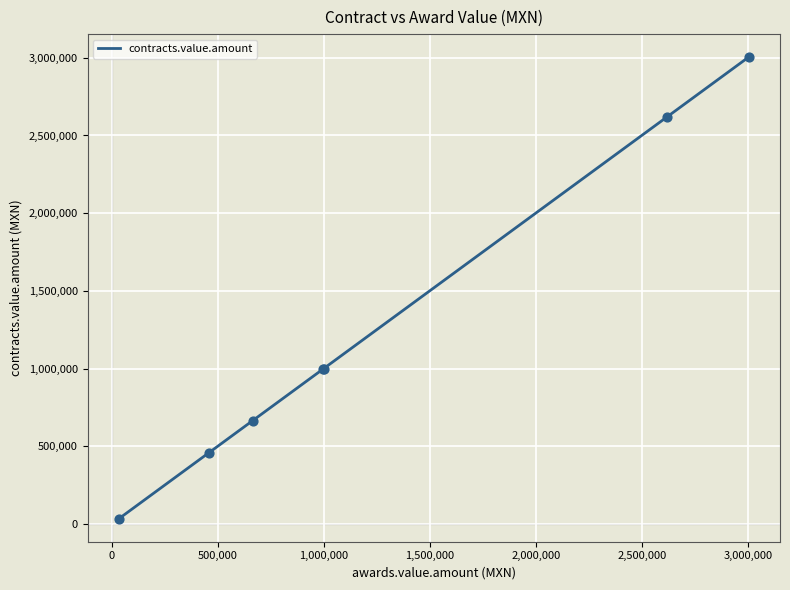

What is the difference between the second highest and minimum values?

2584150